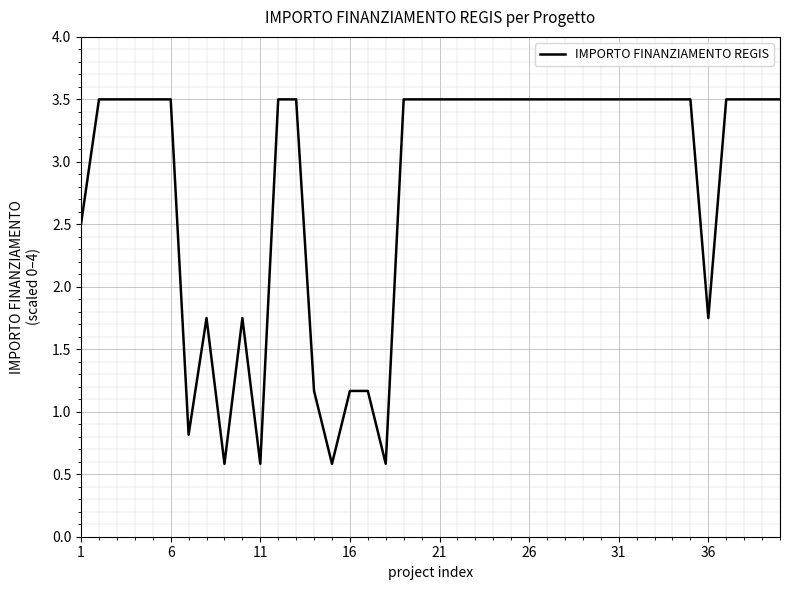

What is the minimum value shown in the chart?

0.6